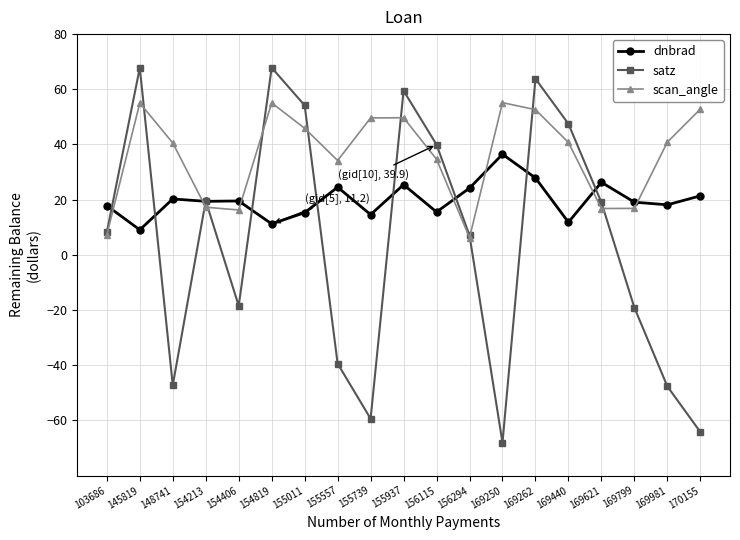

True or false: satz and dnbrad intersect in this chart.

True